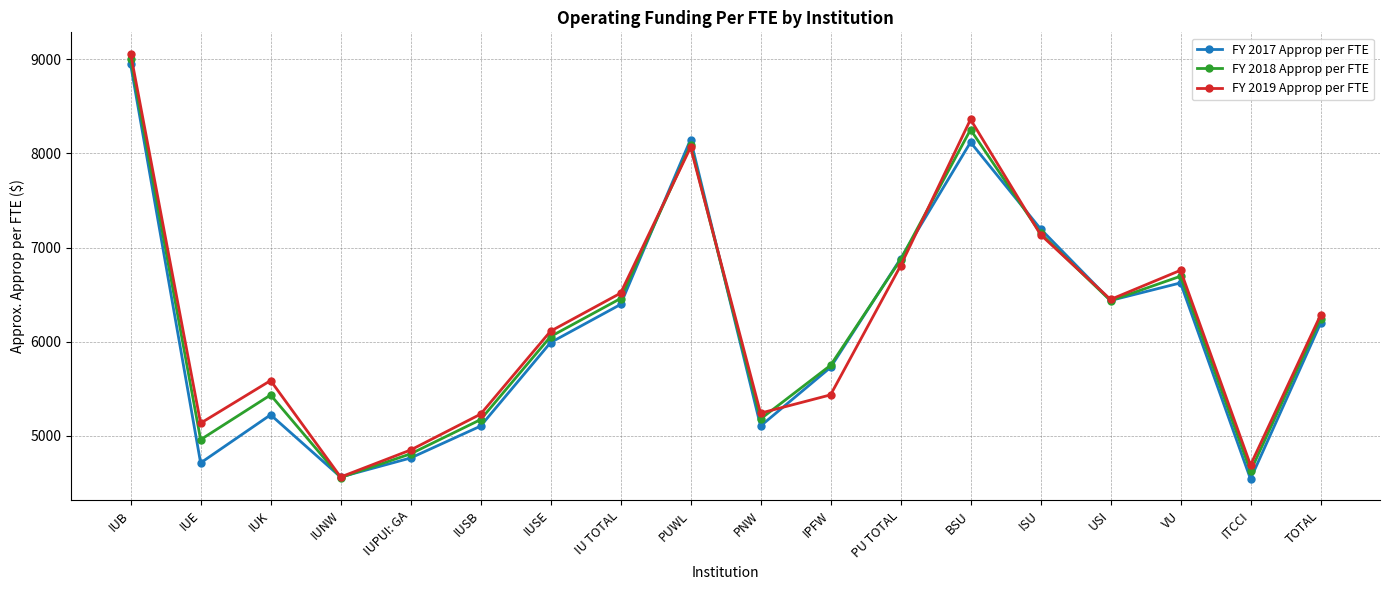

At how many categories does at least one series exceed 7035?

4